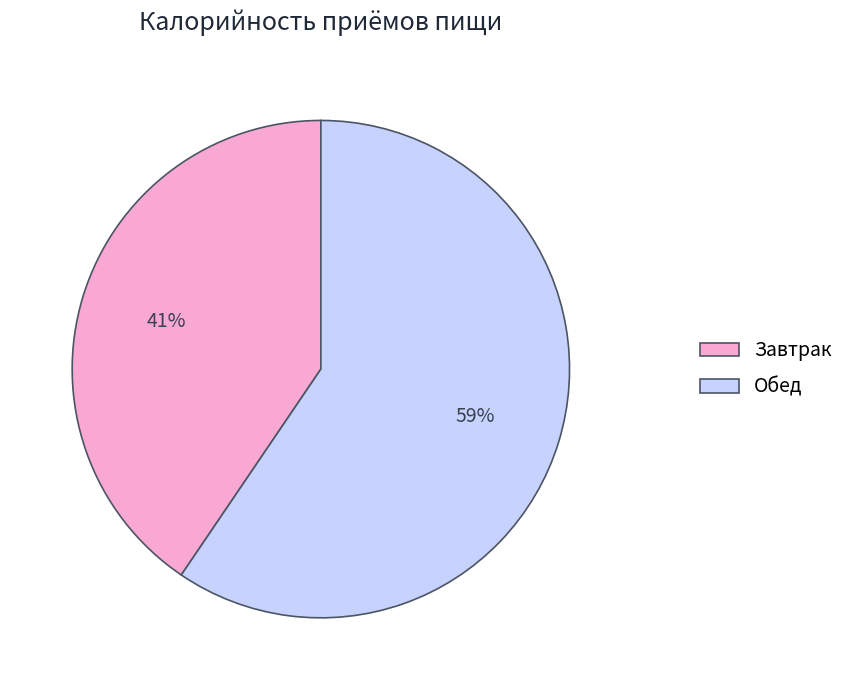

Combined, do Обед and Завтрак account for over 50%?

Yes